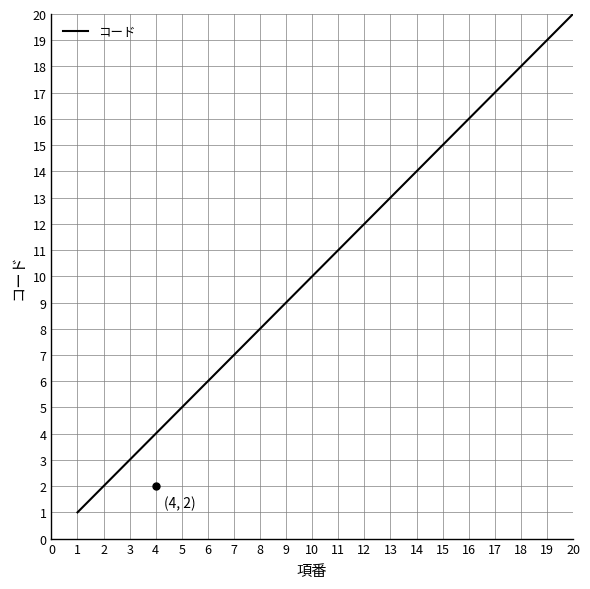

How many series are shown in this chart?

1